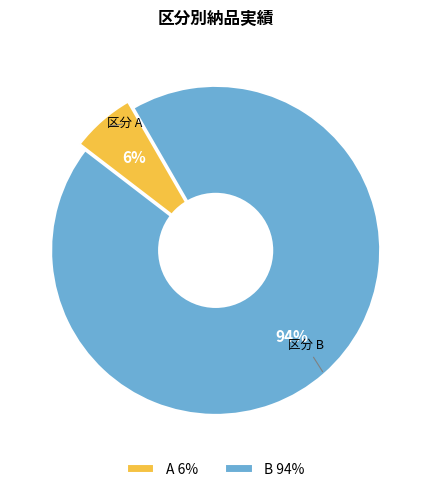

Is there any slice that represents more than half of the pie?

Yes